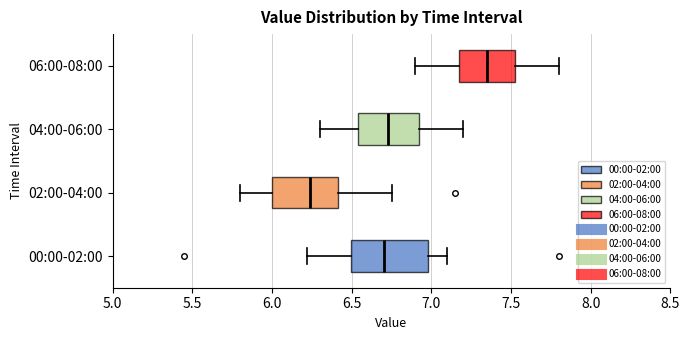

Comparing the boxes themselves (not the whiskers), which one is the widest?

00:00-02:00